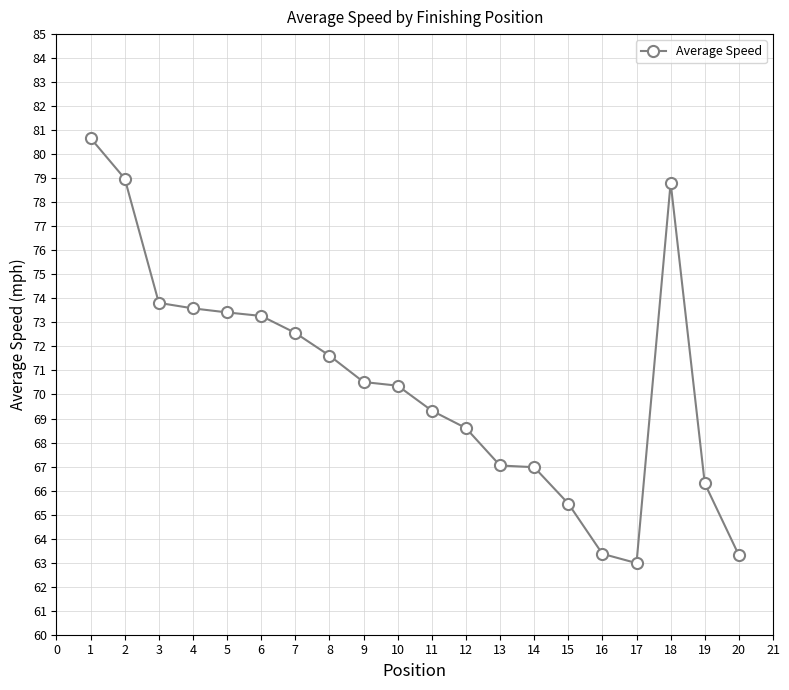

The value at 1 is 42.0. True or false?

False